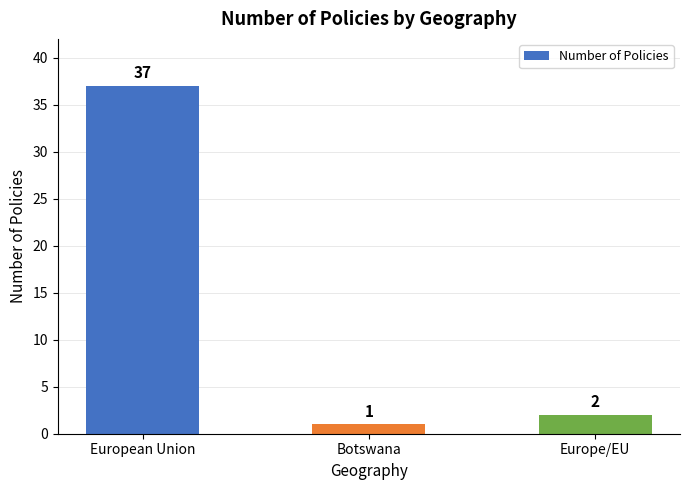

What is the maximum value shown in the chart?

37